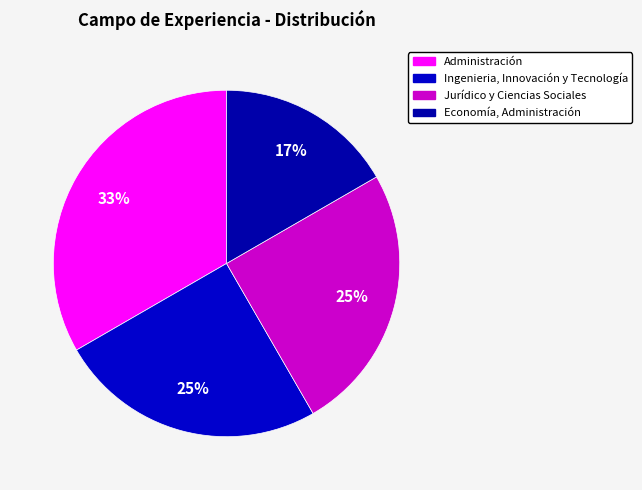

Count the number of slices in the pie.

4